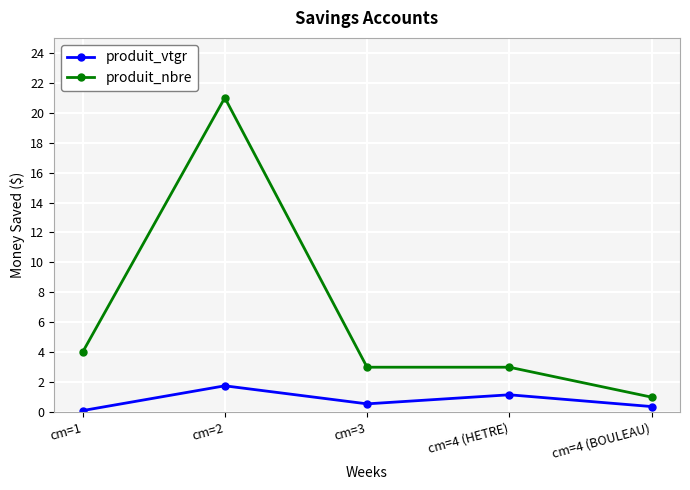

The value of produit_vtgr at cm=4 (BOULEAU) is 0.4. True or false?

True